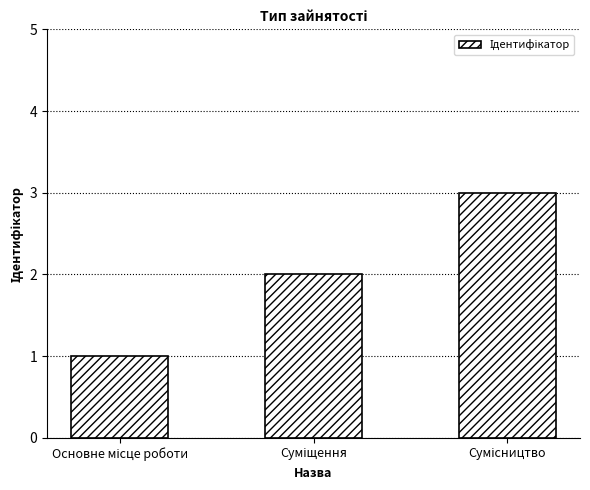

What is the maximum value shown in the chart?

3